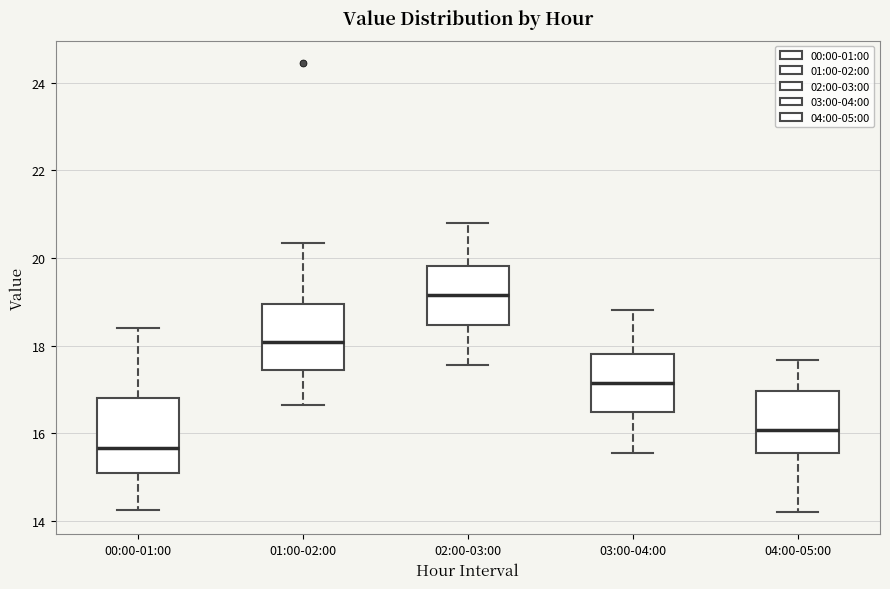

Reading left to right, read every box against the y-axis: the position of its median line, the range the box covers, and the ends of its whiskers. The values are not printed on the chart, so give them approximately, as read against the axis.

00:00-01:00: median 15.6, box 15.0 to 16.8, whiskers 14.2 to 18.4
01:00-02:00: median 18.0, box 17.4 to 19.0, whiskers 16.6 to 20.4
02:00-03:00: median 19.2, box 18.4 to 19.8, whiskers 17.6 to 20.8
03:00-04:00: median 17.2, box 16.4 to 17.8, whiskers 15.6 to 18.8
04:00-05:00: median 16.0, box 15.6 to 17.0, whiskers 14.2 to 17.6